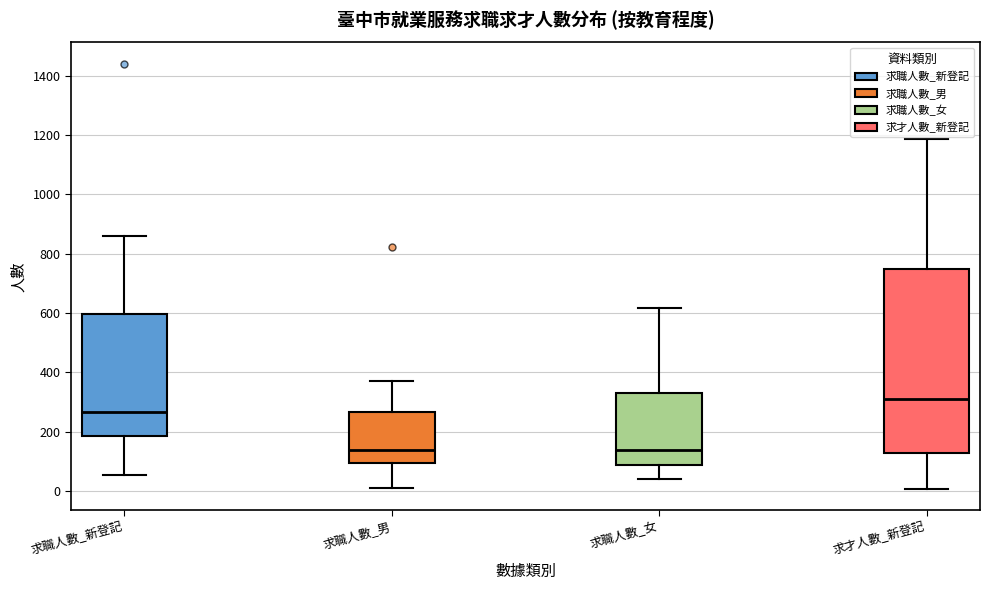

Reading left to right, read every box against the y-axis: the position of its median line, the range the box covers, and the ends of its whiskers. The values are not printed on the chart, so give them approximately, as read against the axis.

求職人數_新登記: median 260, box 180 to 600, whiskers 60 to 860
求職人數_男: median 140, box 100 to 260, whiskers 20 to 380
求職人數_女: median 140, box 80 to 340, whiskers 40 to 620
求才人數_新登記: median 320, box 120 to 740, whiskers 0 to 1180